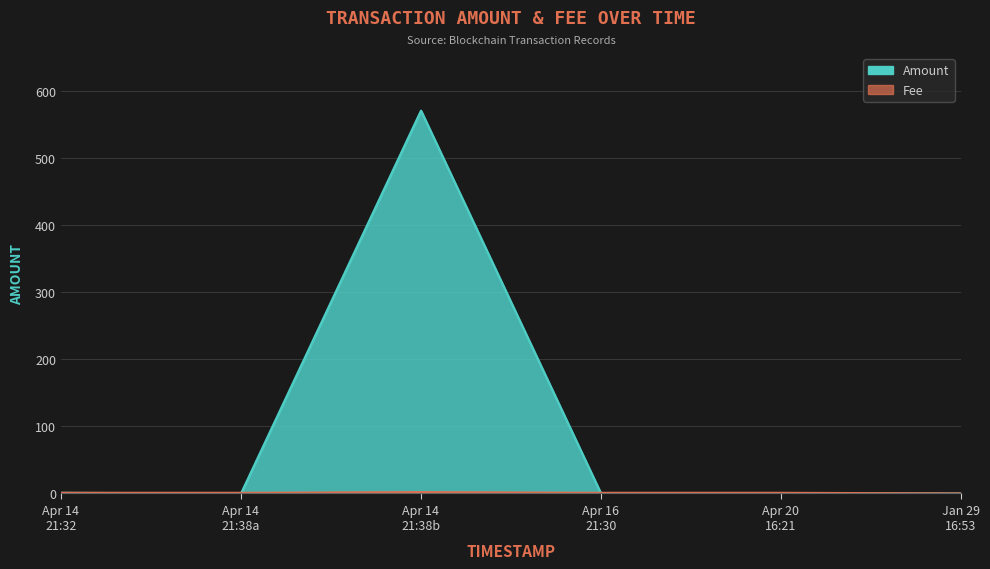

How many series are shown in this chart?

2